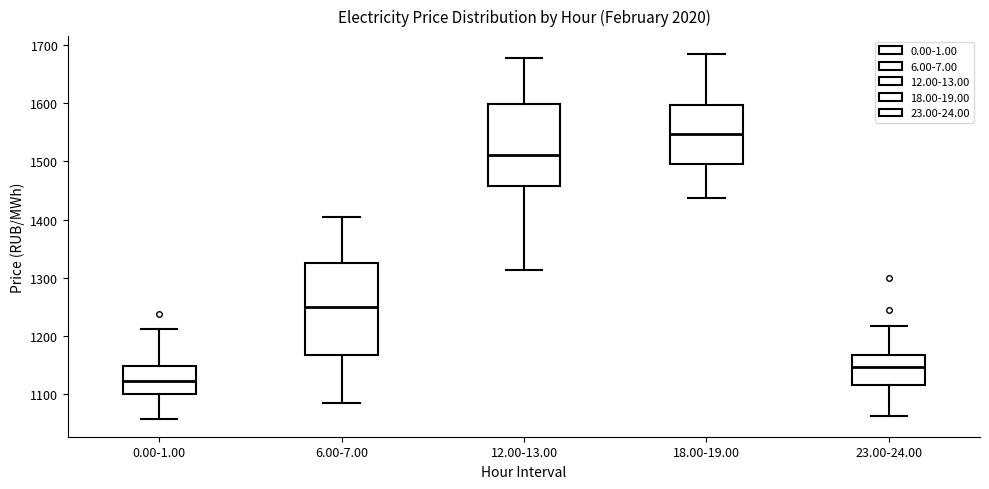

Where does the upper whisker of the box for 0.00-1.00 end on the y-axis? The values are not printed on the chart, so give them approximately, as read against the axis.

1210